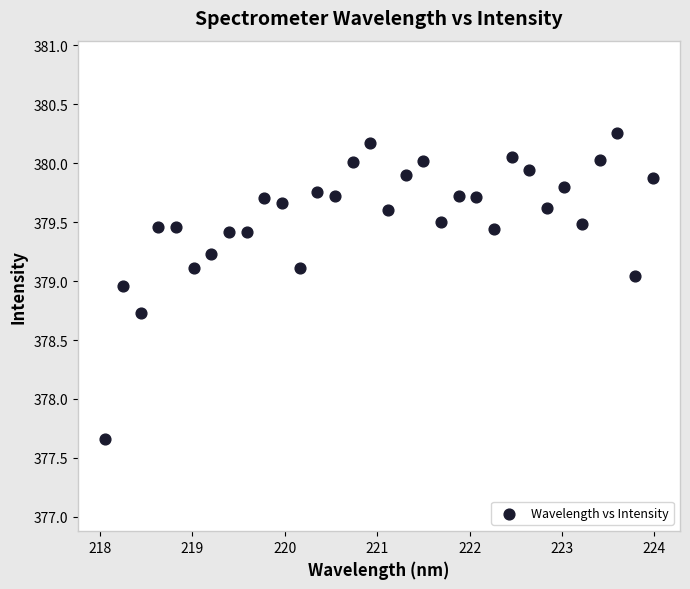

What is the range of Y values (max minus min)?

2.6